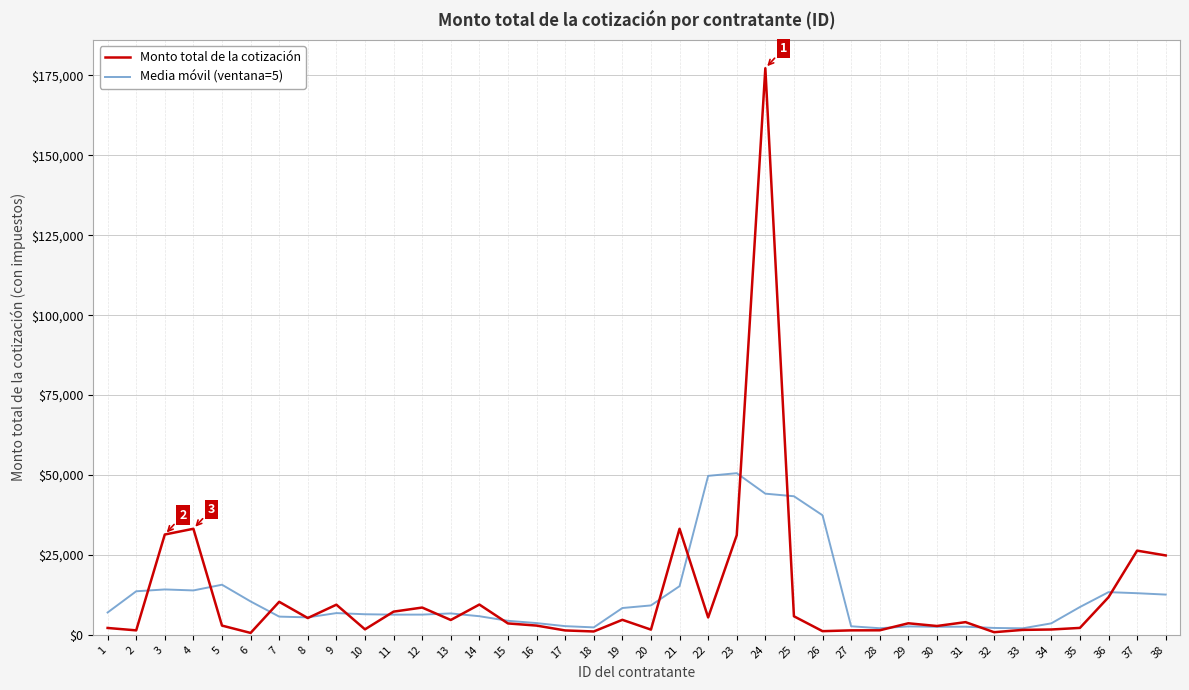

Is the value of Media móvil (ventana=5) at 13 greater than the value of Monto total de la cotización at 18?

Yes